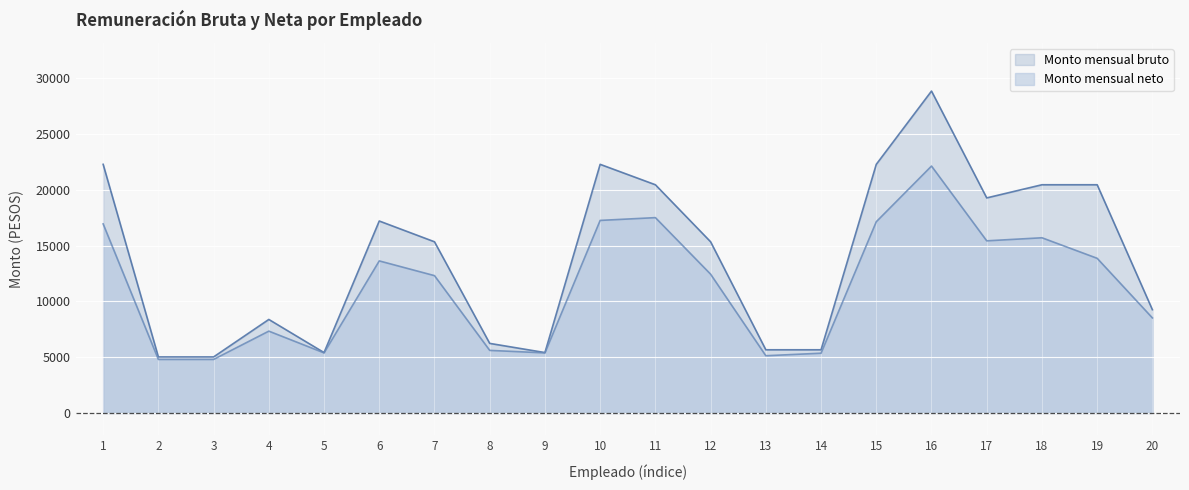

The Monto mensual neto series shows 2199.0 at 14. True or false?

False